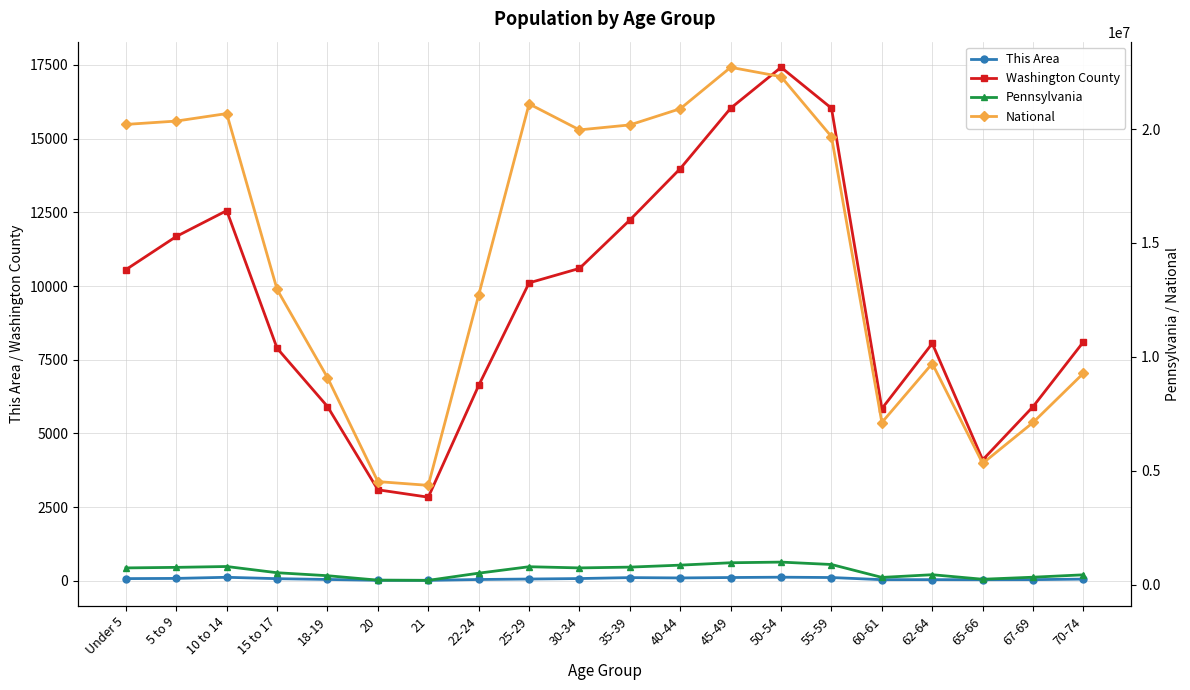

True or false: National and This Area cross at least once.

False